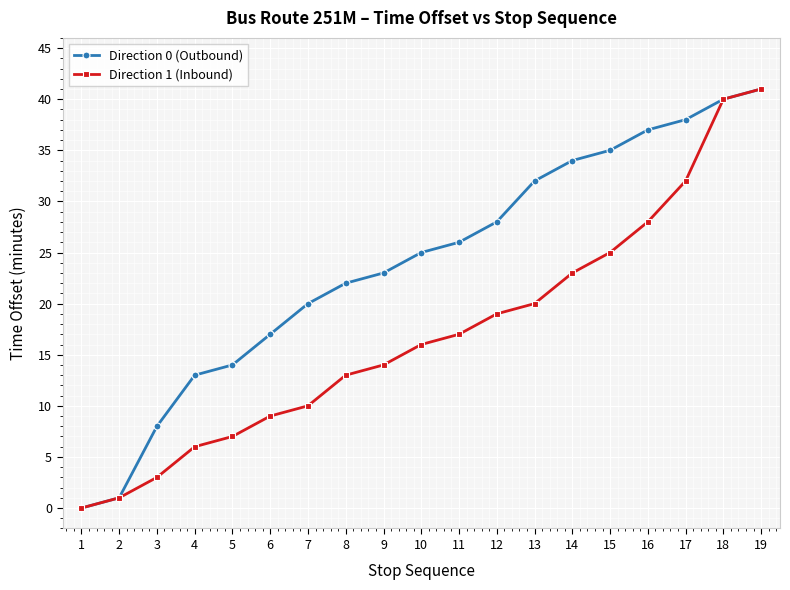

Between 4 and 8, which series saw the biggest shift?

Direction 0 (Outbound)